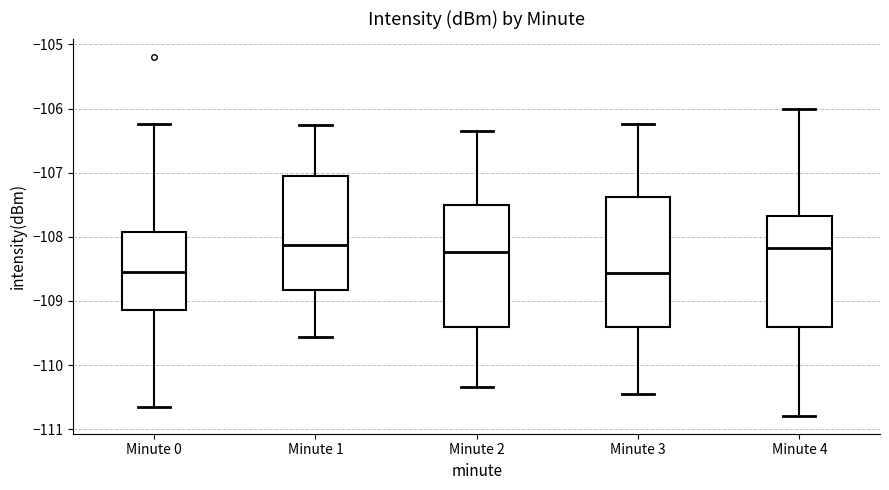

Comparing the boxes themselves (not the whiskers), which one is the tallest?

Minute 3